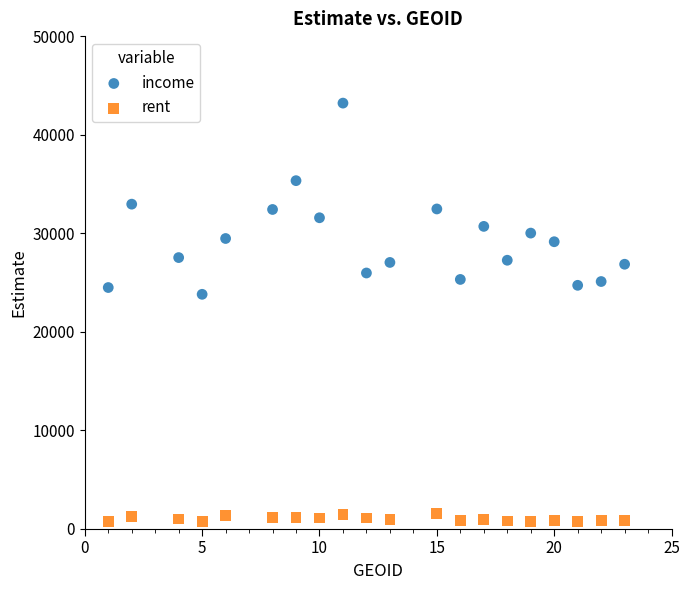

Which series has the largest Y range (max minus min)?

income